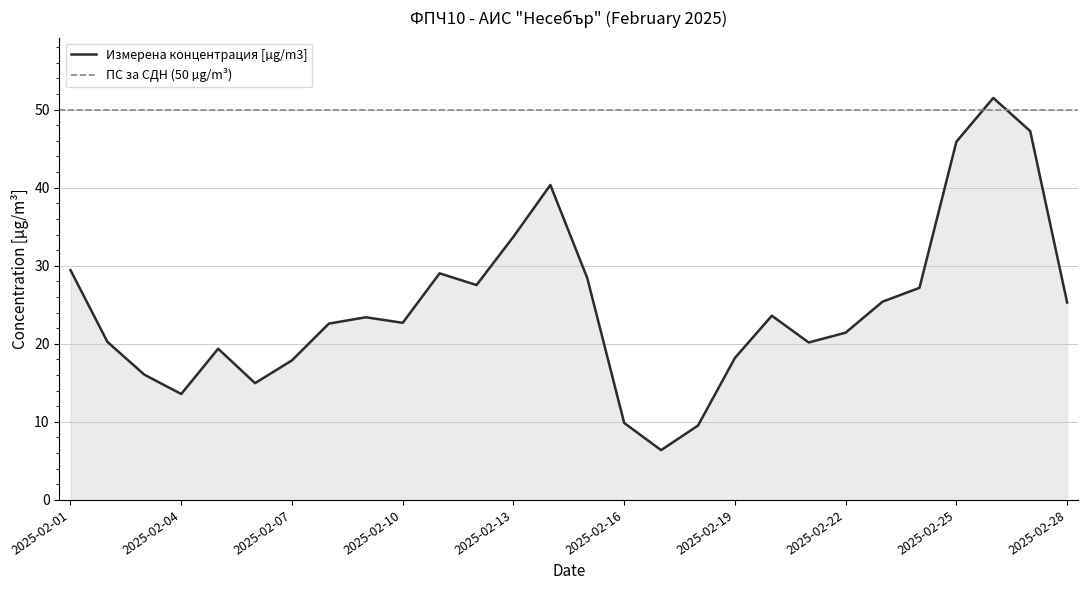

Between 2025-02-10 and 2025-02-20, which is larger?

2025-02-20